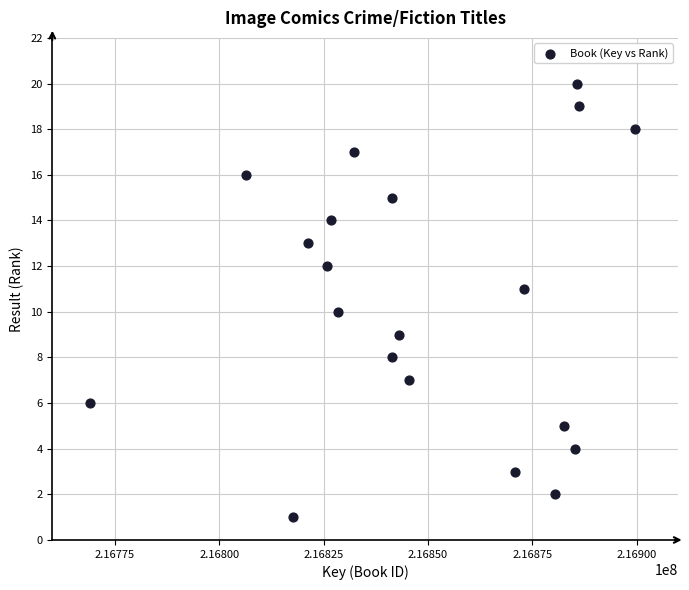

What is the range of Y values (max minus min)?

19